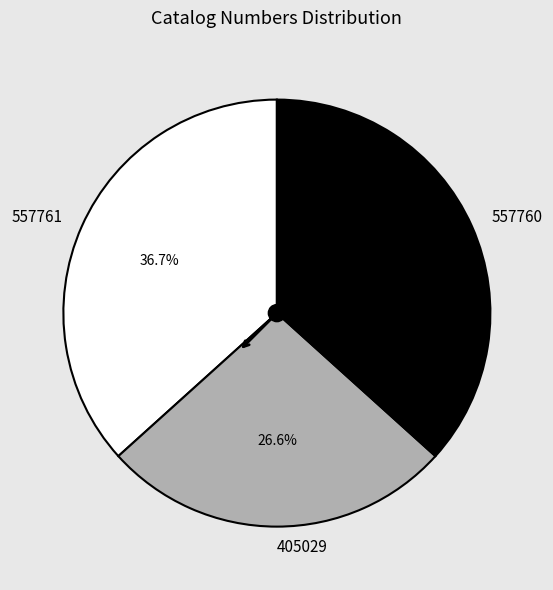

What is the smallest slice in the pie chart?

405029